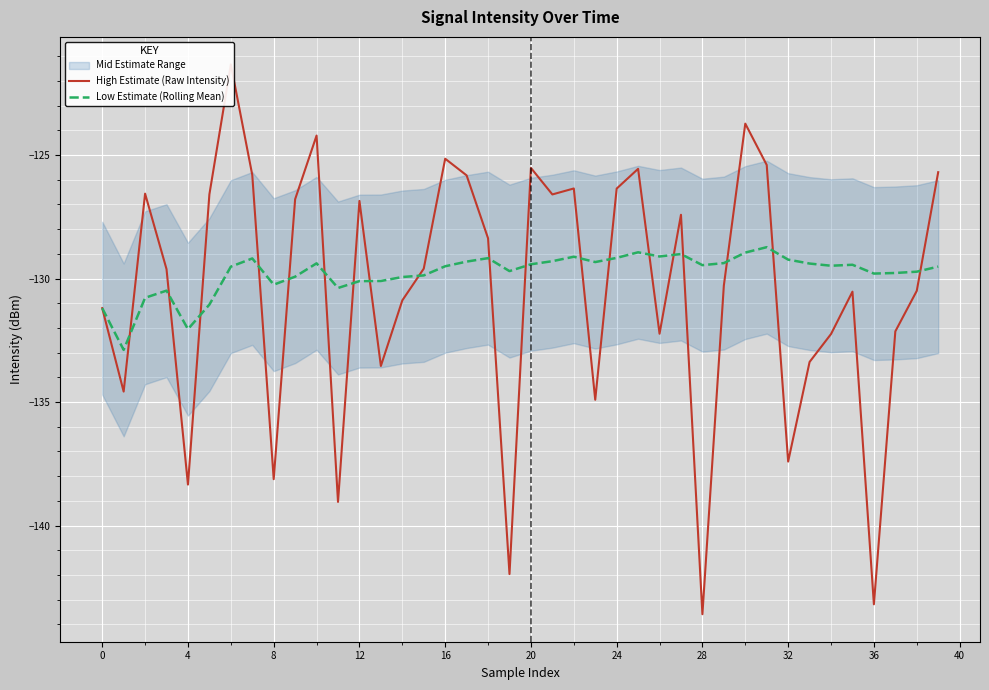

Between 29 and 30, which is larger?

30